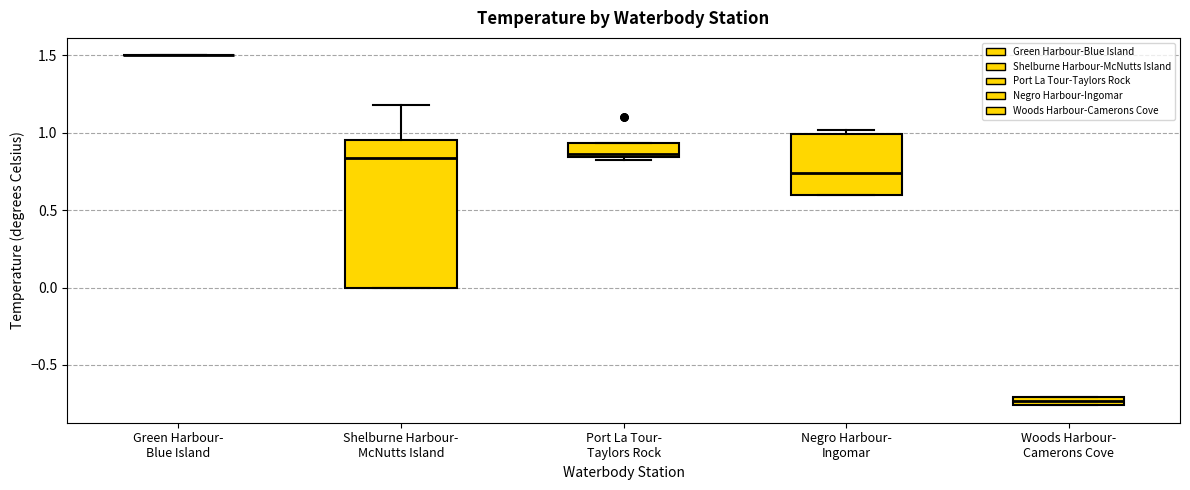

Which box is the tallest, from its lower edge to its upper edge?

Shelburne Harbour- McNutts Island